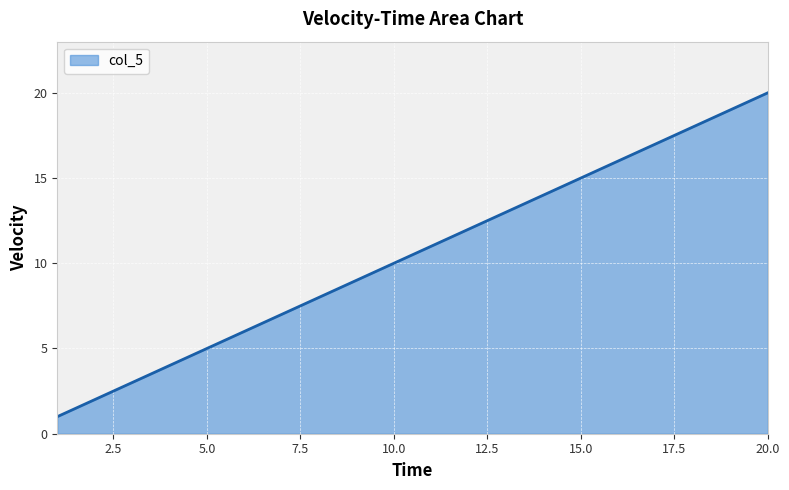

What is the greatest value displayed?

20